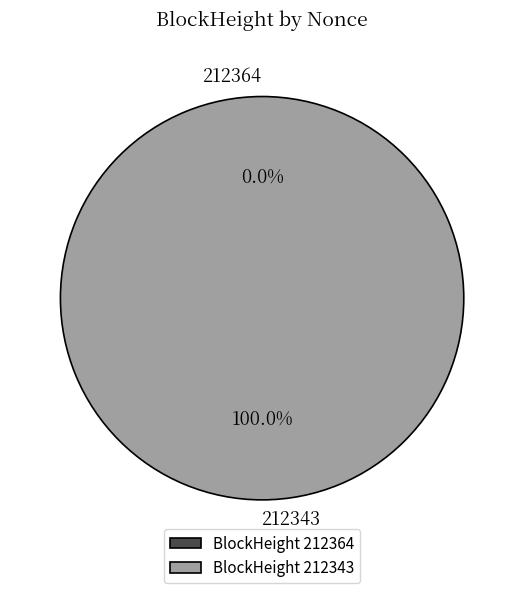

How many slices are in this pie chart?

2